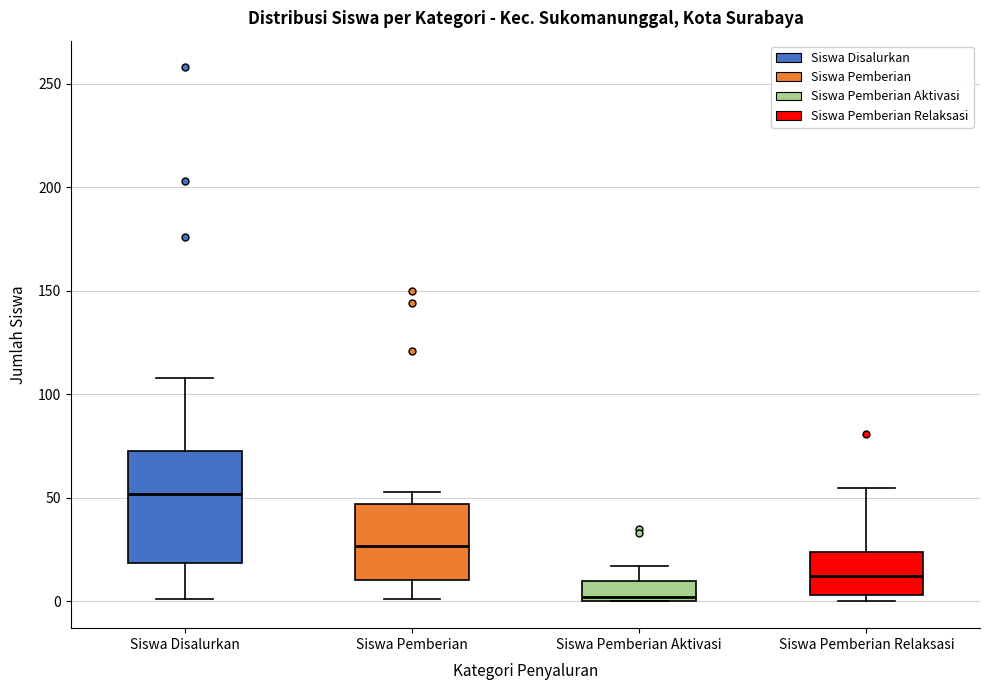

Comparing the boxes themselves (not the whiskers), which one is the tallest?

Siswa Disalurkan